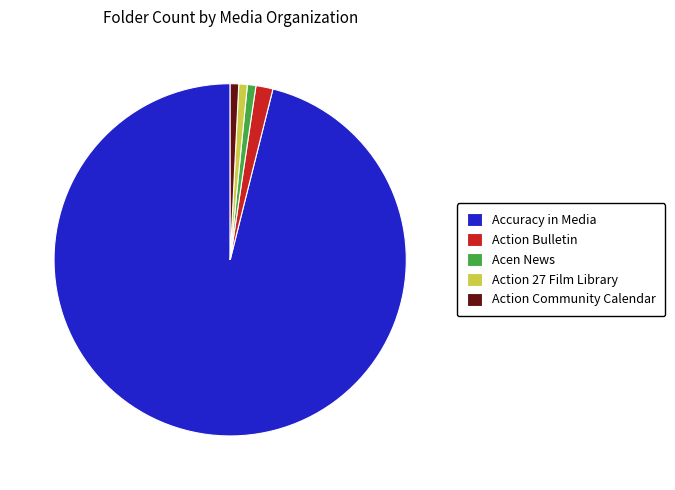

The Action 27 Film Library slice represents 1% of the pie. True or false?

True